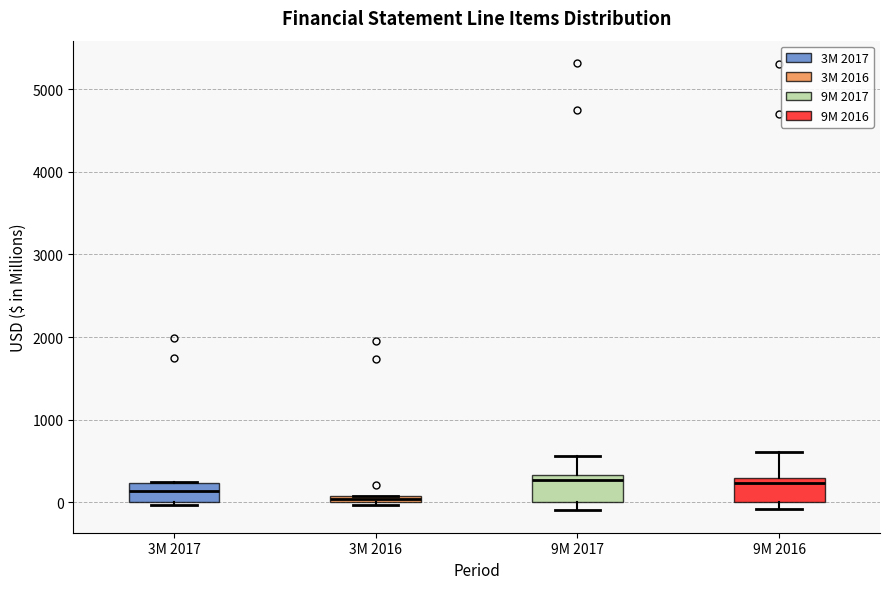

Where is the upper edge of the box for 3M 2017 on the y-axis? The values are not printed on the chart, so give them approximately, as read against the axis.

200